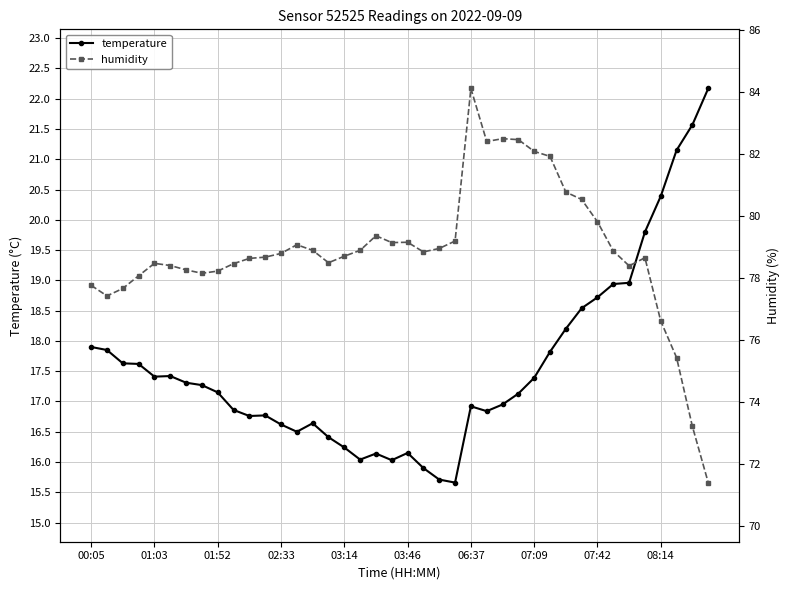

What is the maximum value shown in the chart?

84.1